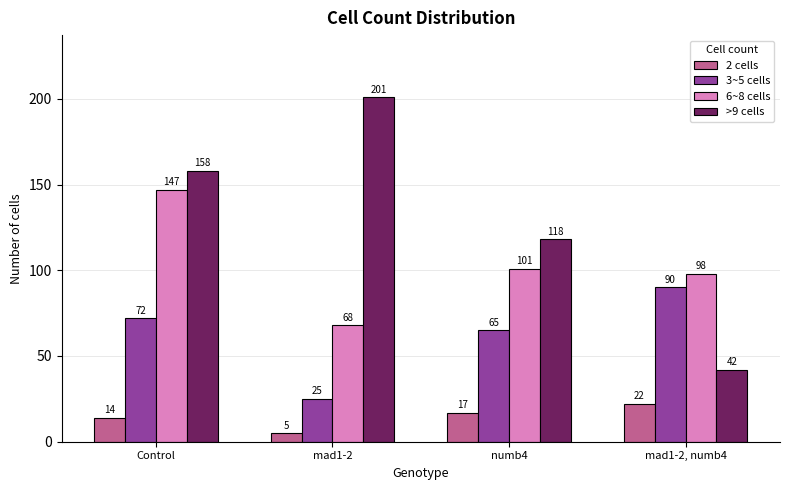

What is the difference between the highest and lowest values at mad1-2, numb4?

76